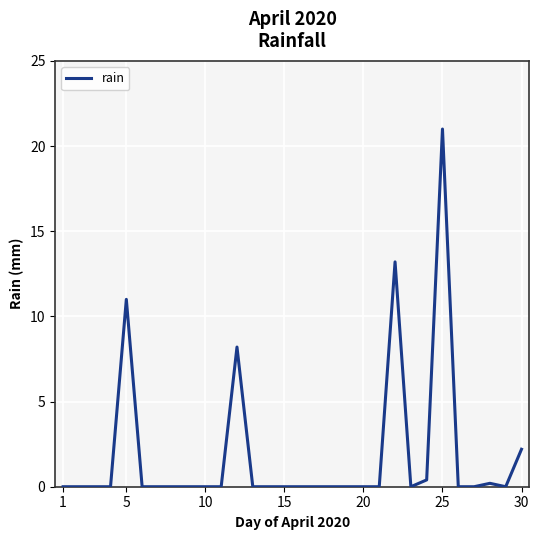

What is the greatest value displayed?

21.0